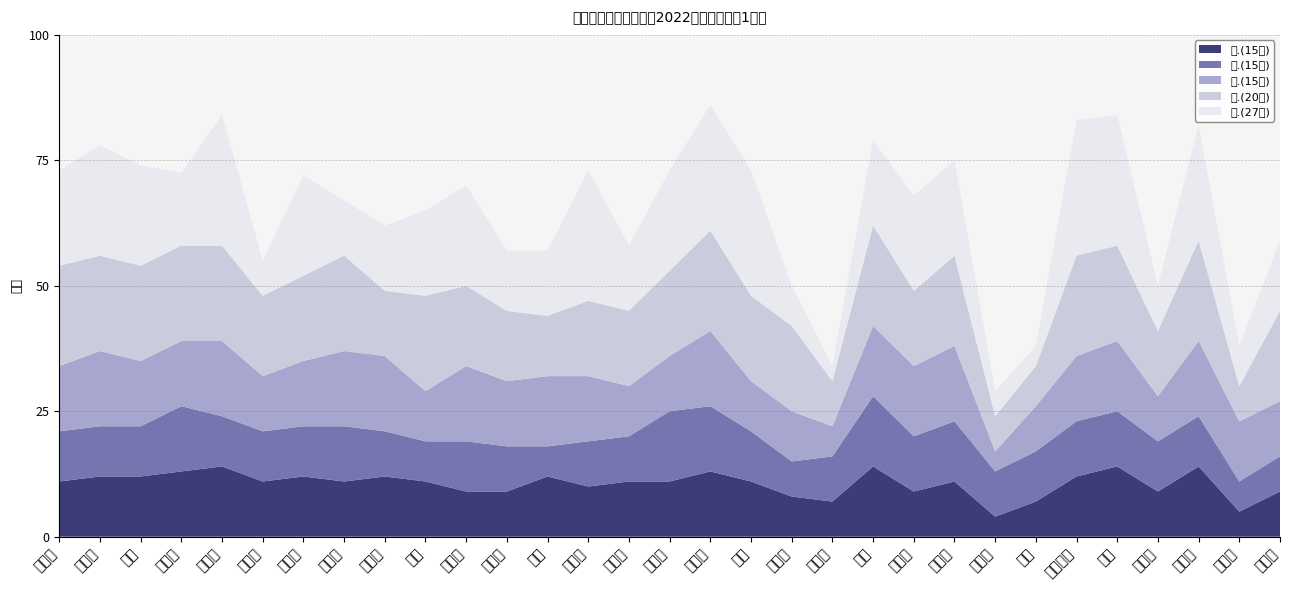

Reading right to left, extract all data points from this chart.

一.(15分): 朱玉博=9.0	边富豪=5.0	钟婧怡=14.0	孙继泽=9.0	王峥=14.0	闫繁林杰=12.0	赵珩=7.0	朱传雨=4.0	葛安萍=11.0	李俊翰=9.0	陈芹=14.0	孙雅琳=7.0	刘梦瑶=8.0	李慧=11.0	李惠雯=13.0	刘星宇=11.0	于秋雨=11.0	崔一帆=10.0	赵尉=12.0	王心仪=9.0	马敏捷=9.0	李湘=11.0	魏家圳=12.0	许镕星=11.0	刘梦菡=12.0	陈莉莎=11.0	孙雅祺=14.0	马瑶烨=13.0	宋瑶=12.0	郭彤彤=12.0	吴子晔=11.0
二.(15分): 朱玉博=7.0	边富豪=6.0	钟婧怡=10.0	孙继泽=10.0	王峥=11.0	闫繁林杰=11.0	赵珩=10.0	朱传雨=9.0	葛安萍=12.0	李俊翰=11.0	陈芹=14.0	孙雅琳=9.0	刘梦瑶=7.0	李慧=10.0	李惠雯=13.0	刘星宇=14.0	于秋雨=9.0	崔一帆=9.0	赵尉=6.0	王心仪=9.0	马敏捷=10.0	李湘=8.0	魏家圳=9.0	许镕星=11.0	刘梦菡=10.0	陈莉莎=10.0	孙雅祺=10.0	马瑶烨=13.0	宋瑶=10.0	郭彤彤=10.0	吴子晔=10.0
三.(15分): 朱玉博=11.0	边富豪=12.0	钟婧怡=15.0	孙继泽=9.0	王峥=14.0	闫繁林杰=13.0	赵珩=9.0	朱传雨=4.0	葛安萍=15.0	李俊翰=14.0	陈芹=14.0	孙雅琳=6.0	刘梦瑶=10.0	李慧=10.0	李惠雯=15.0	刘星宇=11.0	于秋雨=10.0	崔一帆=13.0	赵尉=14.0	王心仪=13.0	马敏捷=15.0	李湘=10.0	魏家圳=15.0	许镕星=15.0	刘梦菡=13.0	陈莉莎=11.0	孙雅祺=15.0	马瑶烨=13.0	宋瑶=13.0	郭彤彤=15.0	吴子晔=13.0
四.(20分): 朱玉博=18.0	边富豪=7.0	钟婧怡=20.0	孙继泽=13.0	王峥=19.0	闫繁林杰=20.0	赵珩=8.0	朱传雨=7.0	葛安萍=18.0	李俊翰=15.0	陈芹=20.0	孙雅琳=9.0	刘梦瑶=17.0	李慧=17.0	李惠雯=20.0	刘星宇=17.0	于秋雨=15.0	崔一帆=15.0	赵尉=12.0	王心仪=14.0	马敏捷=16.0	李湘=19.0	魏家圳=13.0	许镕星=19.0	刘梦菡=17.0	陈莉莎=16.0	孙雅祺=19.0	马瑶烨=19.0	宋瑶=19.0	郭彤彤=19.0	吴子晔=20.0
五.(27分): 朱玉博=14.0	边富豪=8.0	钟婧怡=23.0	孙继泽=9.0	王峥=26.0	闫繁林杰=27.0	赵珩=4.0	朱传雨=5.0	葛安萍=19.0	李俊翰=19.0	陈芹=17.0	孙雅琳=3.0	刘梦瑶=8.0	李慧=25.0	李惠雯=25.0	刘星宇=20.0	于秋雨=13.0	崔一帆=26.0	赵尉=13.0	王心仪=12.0	马敏捷=20.0	李湘=17.0	魏家圳=13.0	许镕星=11.0	刘梦菡=20.0	陈莉莎=7.0	孙雅祺=26.0	马瑶烨=14.5	宋瑶=20.0	郭彤彤=22.0	吴子晔=19.0